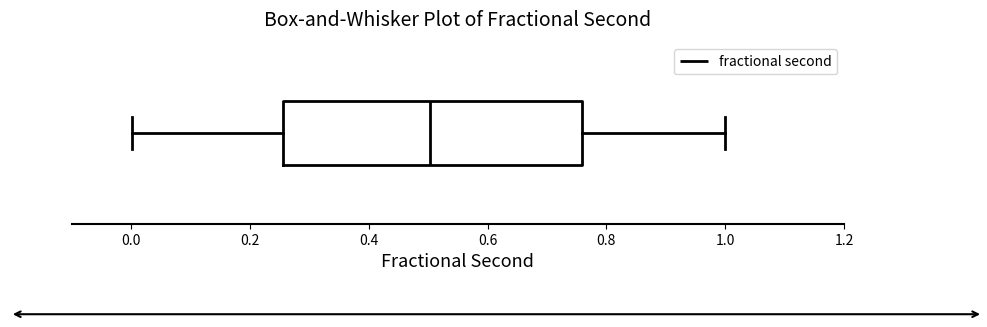

Transcribe this box plot: give where the median line is, the range the box spans, and where the two whiskers end, as read against the x-axis. The values are not printed on the chart, so give them approximately, as read against the axis.

median 0.50, box 0.26 to 0.76, whiskers 0.00 to 1.00